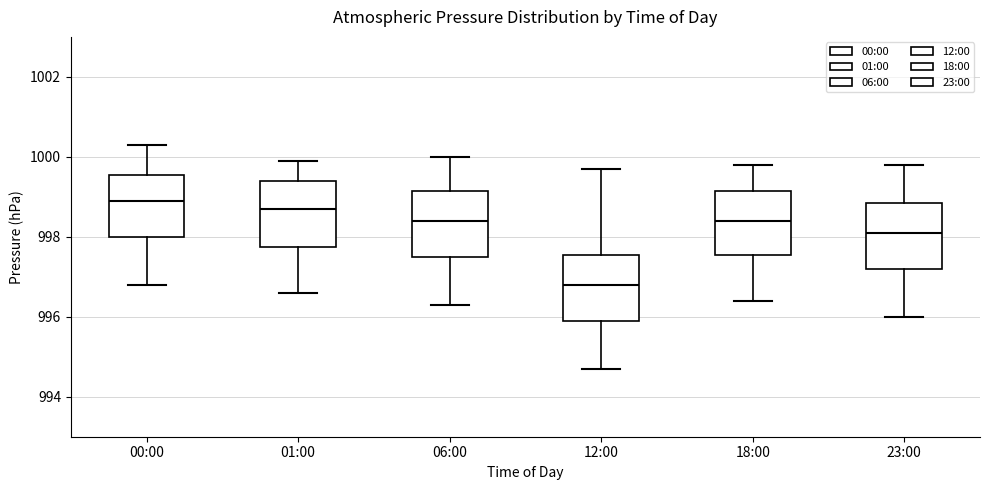

Where is the upper edge of the box for 12:00 on the y-axis? The values are not printed on the chart, so give them approximately, as read against the axis.

997.6